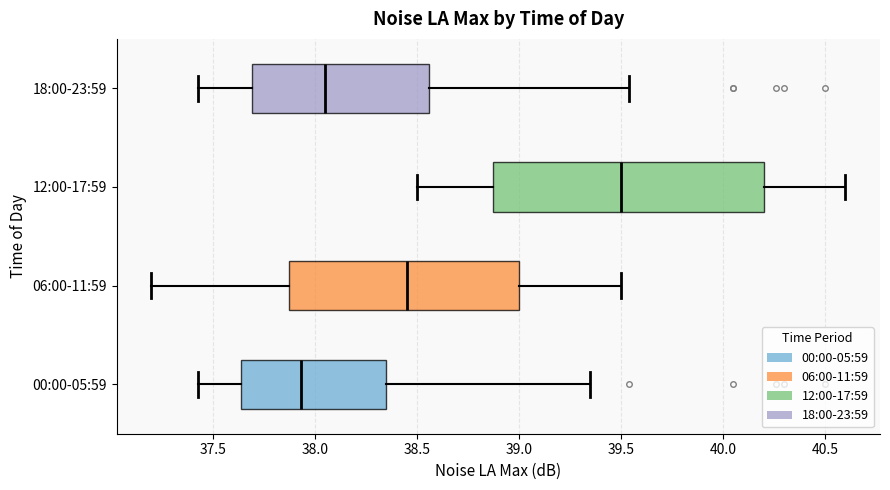

Which box's median line is the furthest to the right?

12:00-17:59